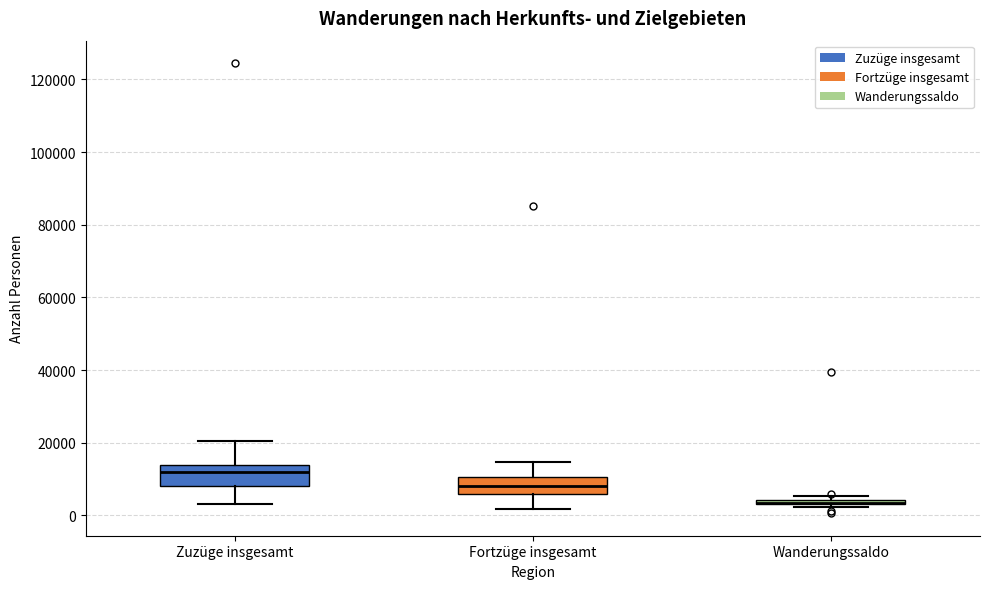

Where does the median line of the box for Zuzüge insgesamt sit on the y-axis? The values are not printed on the chart, so give them approximately, as read against the axis.

12000